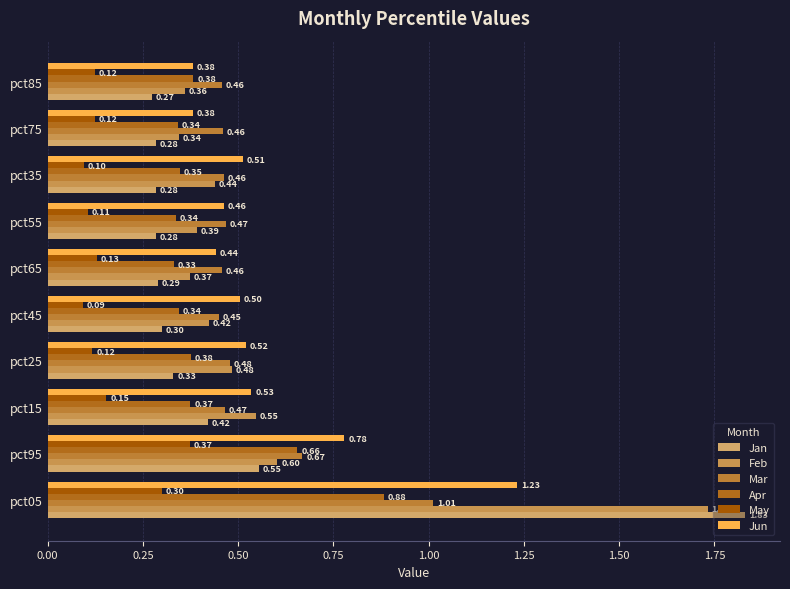

Count the number of data series in this chart.

6